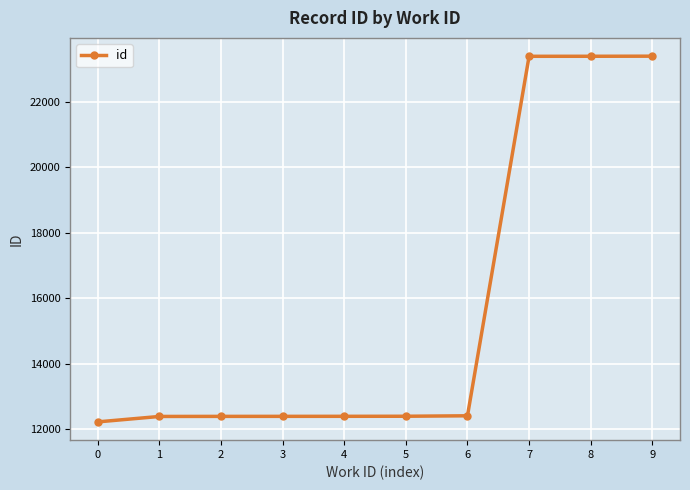

Read the value at 7, to the nearest 50.

23400